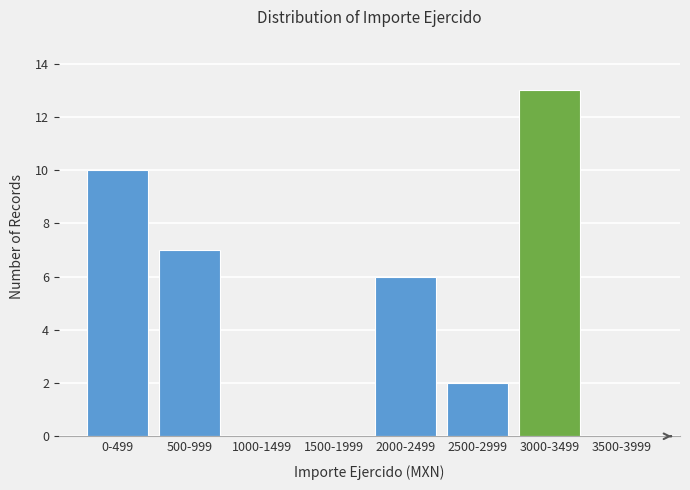

Reading left to right, what are all the values shown in this chart?

0-499=10	500-999=7	1000-1499=0	1500-1999=0	2000-2499=6	2500-2999=2	3000-3499=13	3500-3999=0